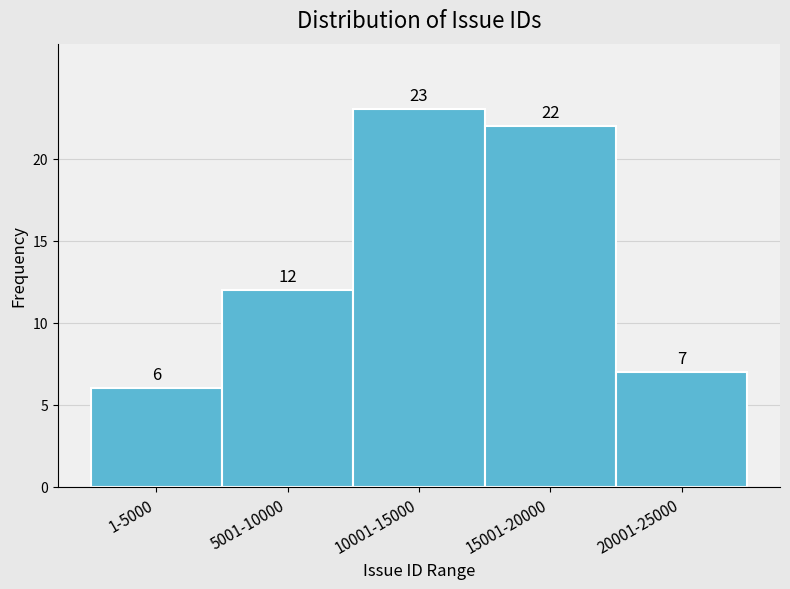

Reading right to left, extract all data points from this chart.

20001-25000=7	15001-20000=22	10001-15000=23	5001-10000=12	1-5000=6